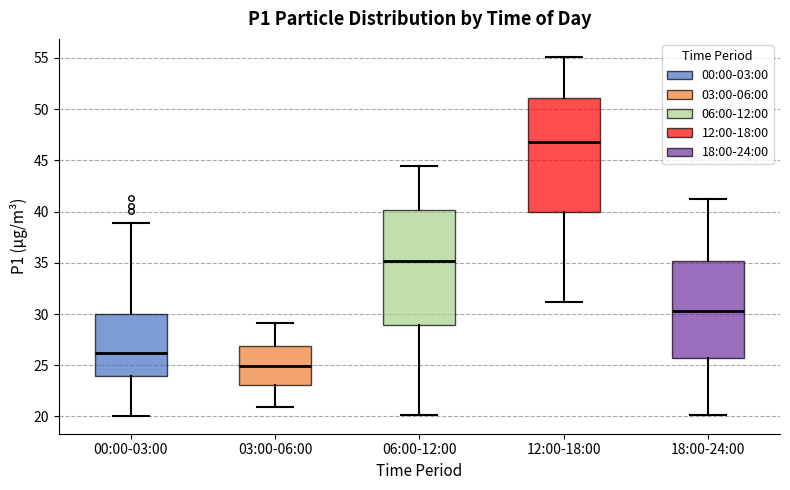

Reading left to right, transcribe this box plot: for each box, give where its median line is, the range the box spans, and where its two whiskers end, as read against the y-axis. The values are not printed on the chart, so give them approximately, as read against the axis.

00:00-03:00: median 26.0, box 24.0 to 30.0, whiskers 20.0 to 39.0
03:00-06:00: median 25.0, box 23.0 to 27.0, whiskers 21.0 to 29.0
06:00-12:00: median 35.0, box 29.0 to 40.0, whiskers 20.0 to 44.5
12:00-18:00: median 47.0, box 40.0 to 51.0, whiskers 31.0 to 55.0
18:00-24:00: median 30.5, box 25.5 to 35.0, whiskers 20.0 to 41.0